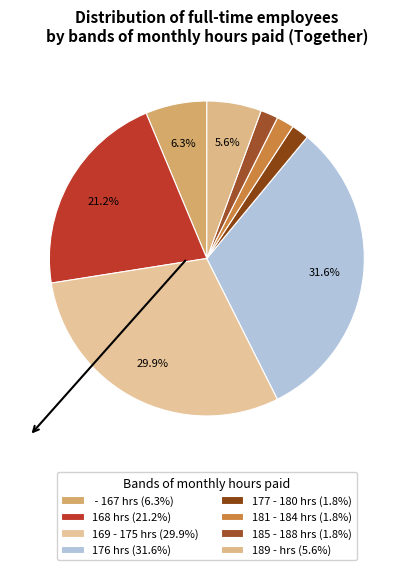

To the nearest percent, what percentage of the pie is 189 -?

6%